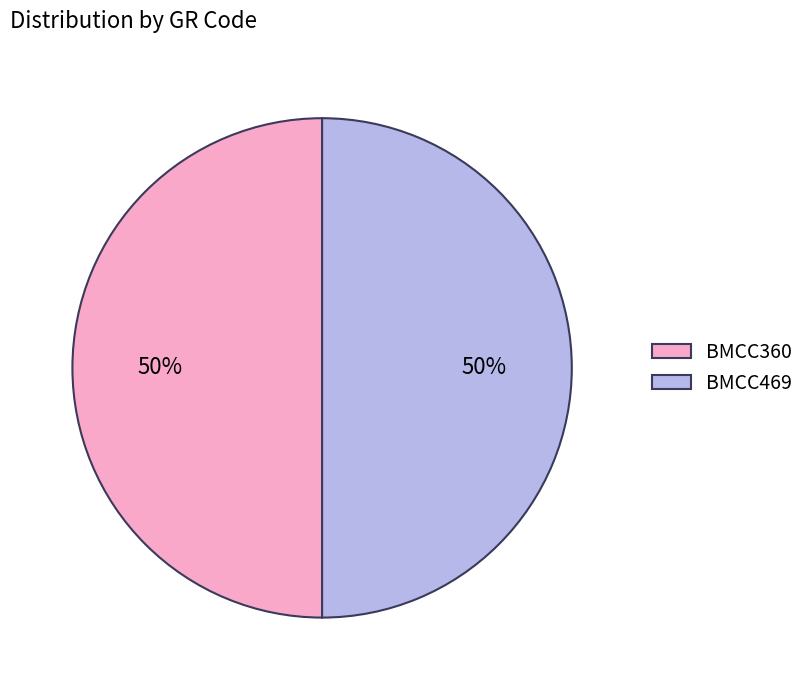

Is the sum of BMCC469 and BMCC360 greater than half?

Yes